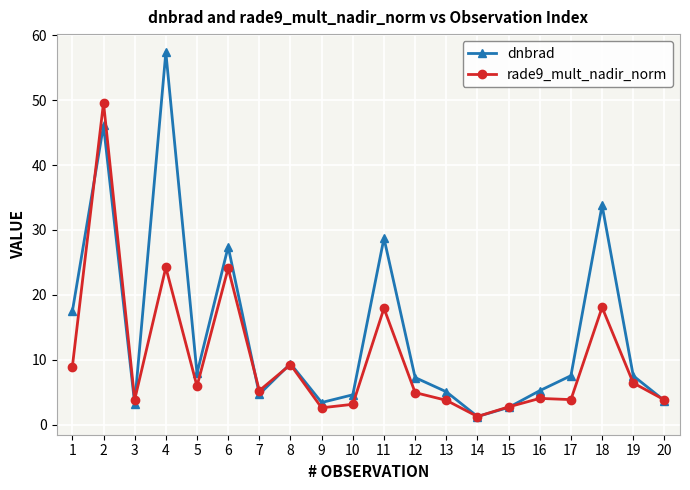

At which category does the chart reach its peak across all series?

4